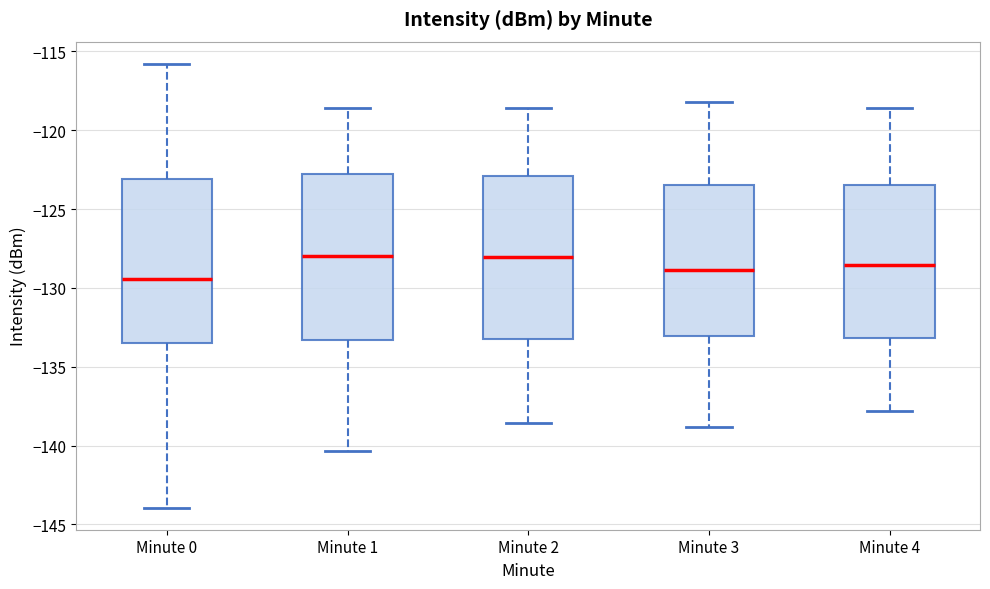

Reading left to right, transcribe this box plot: for each box, give where its median line is, the range the box spans, and where its two whiskers end, as read against the y-axis. The values are not printed on the chart, so give them approximately, as read against the axis.

Minute 0: median -129.5, box -133.5 to -123.0, whiskers -144.0 to -116.0
Minute 1: median -128.0, box -133.5 to -123.0, whiskers -140.5 to -118.5
Minute 2: median -128.0, box -133.0 to -123.0, whiskers -138.5 to -118.5
Minute 3: median -129.0, box -133.0 to -123.5, whiskers -139.0 to -118.0
Minute 4: median -128.5, box -133.0 to -123.5, whiskers -138.0 to -118.5